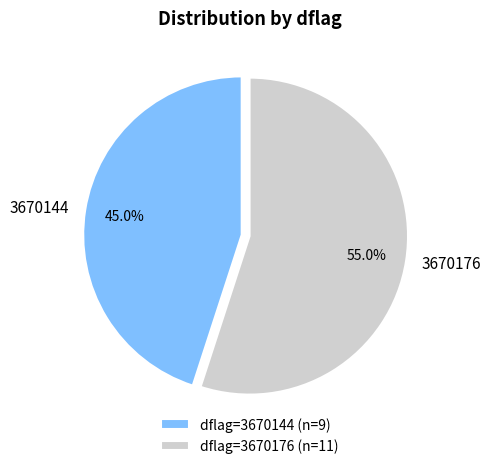

To the nearest percent, what portion does 3670144 represent?

45%